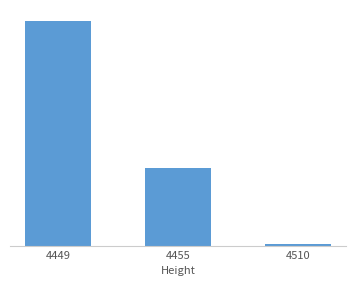

Are the bars horizontal?

No